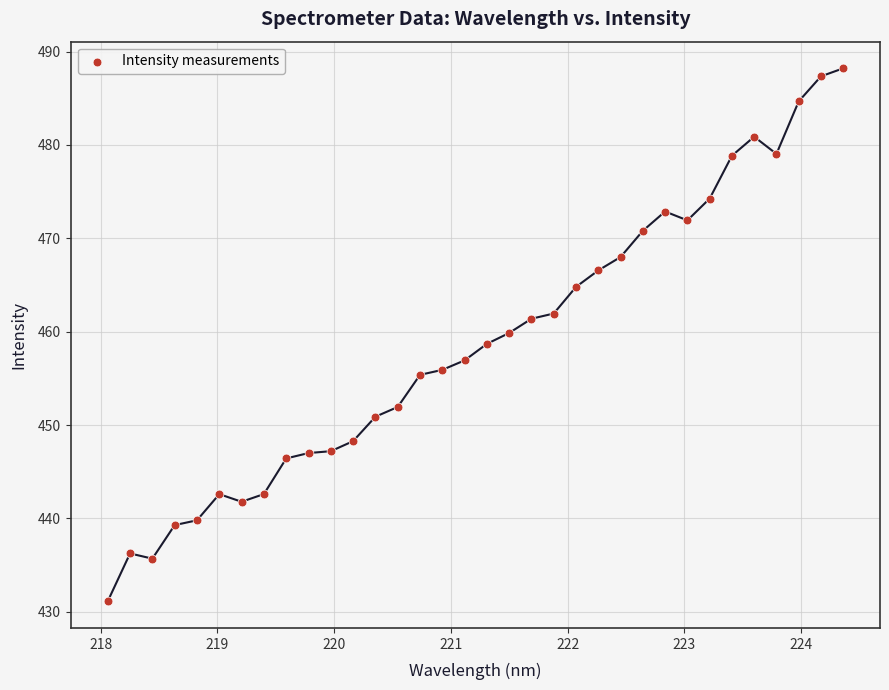

What is the range of Y values (max minus min)?

57.1